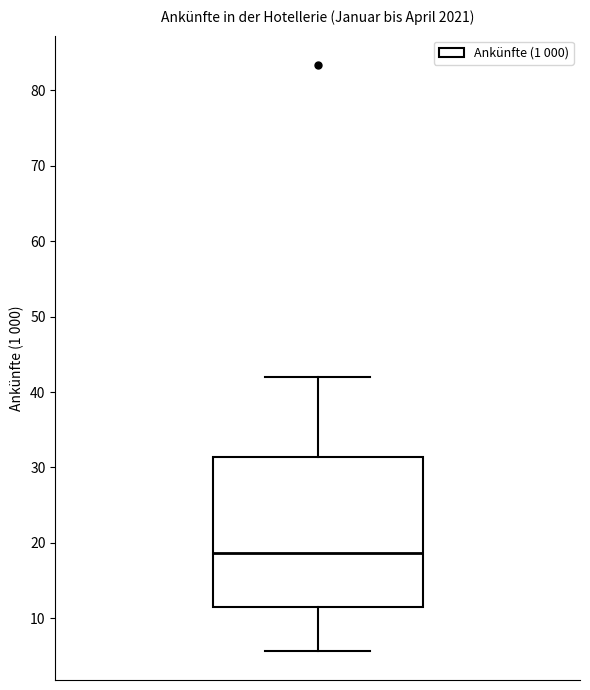

Read this box plot against the y-axis: the position of the median line, the range covered by the box, and the ends of both whiskers. The values are not printed on the chart, so give them approximately, as read against the axis.

median 19, box 11 to 31, whiskers 6 to 42